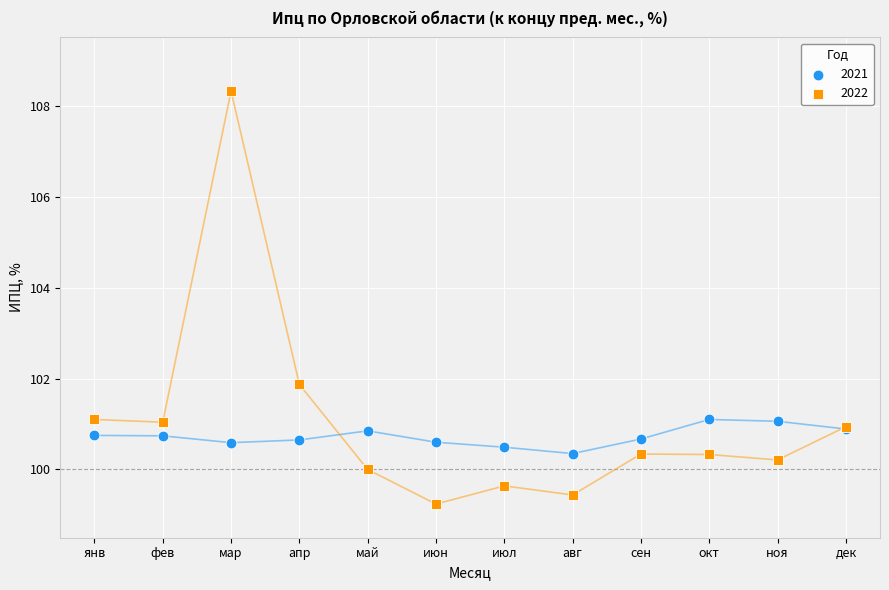

In the 2022 series, what Y value is closest to 103?

101.9